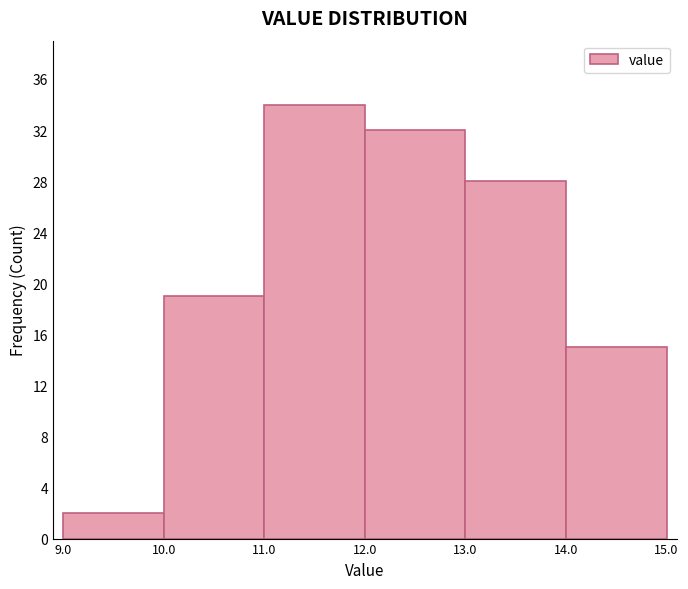

Reading left to right, list every bar in this chart as the range it spans on the x-axis followed by its height. The values are not printed on the chart, so give them approximately, as read against the axis.

9.0 to 10.0: 2
10.0 to 11.0: 19
11.0 to 12.0: 34
12.0 to 13.0: 32
13.0 to 14.0: 28
14.0 to 15.0: 15